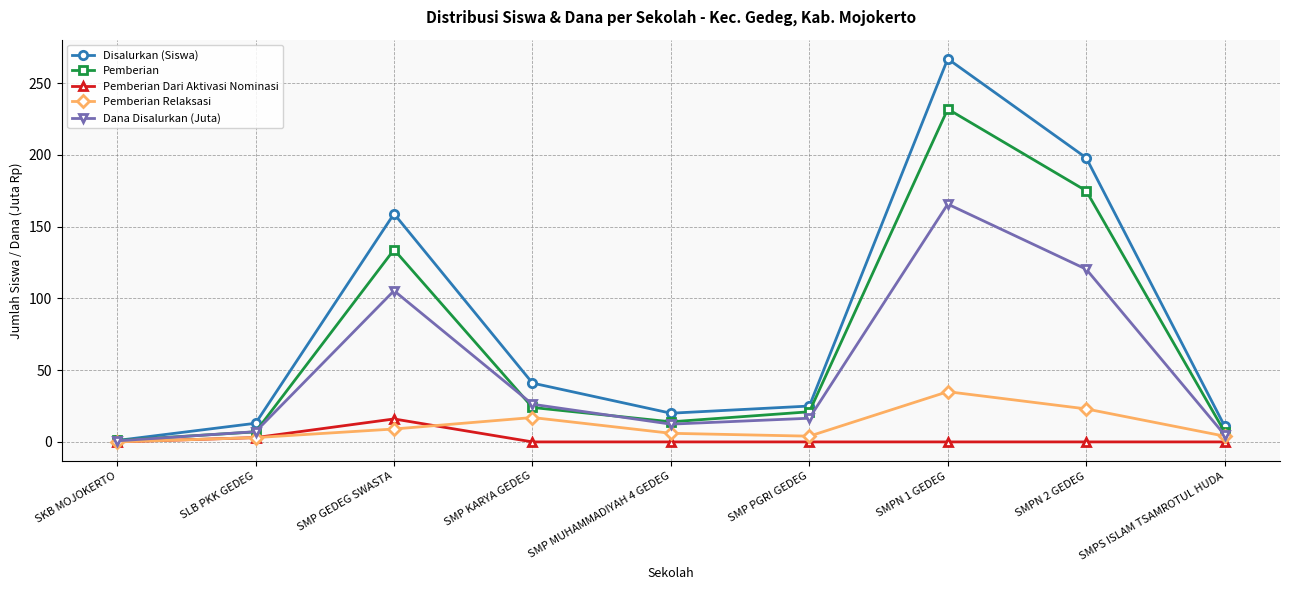

What position from the left is SMP KARYA GEDEG?

4